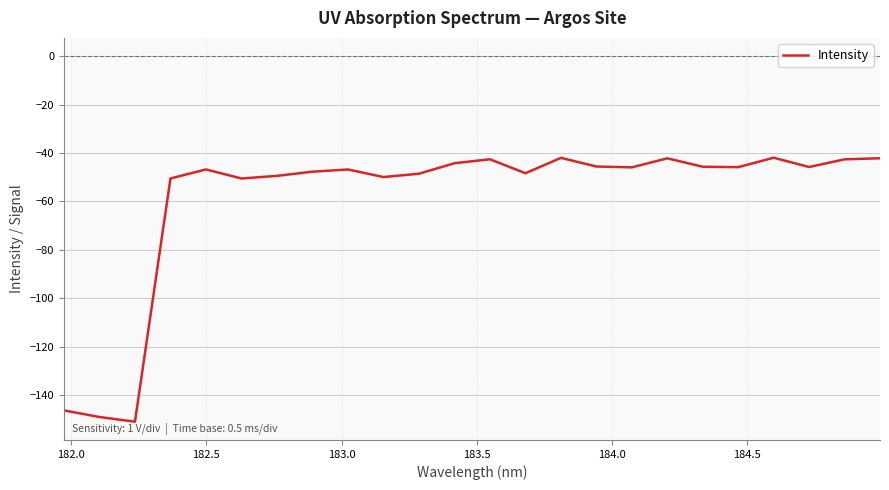

What is the difference between the maximum and minimum values?

109.1